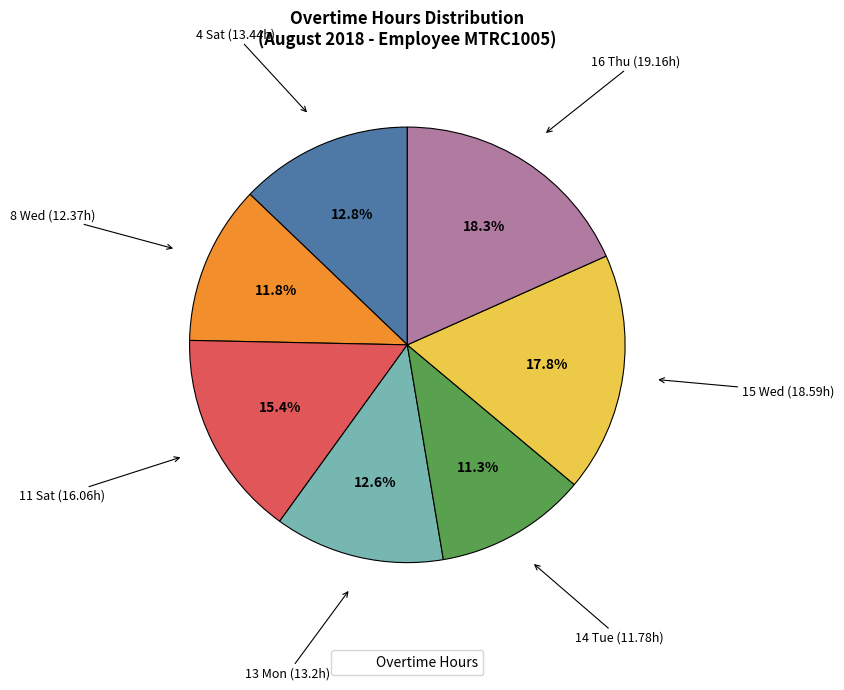

Is there a majority slice in this chart?

No